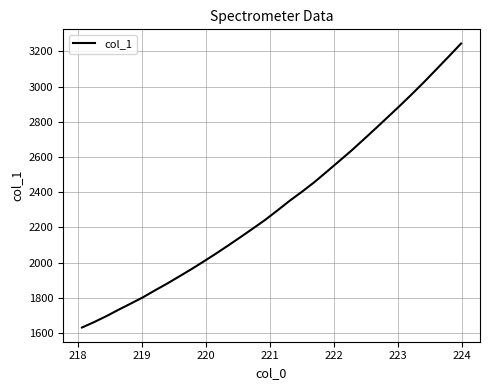

What is the difference between the maximum and minimum values?

1611.6